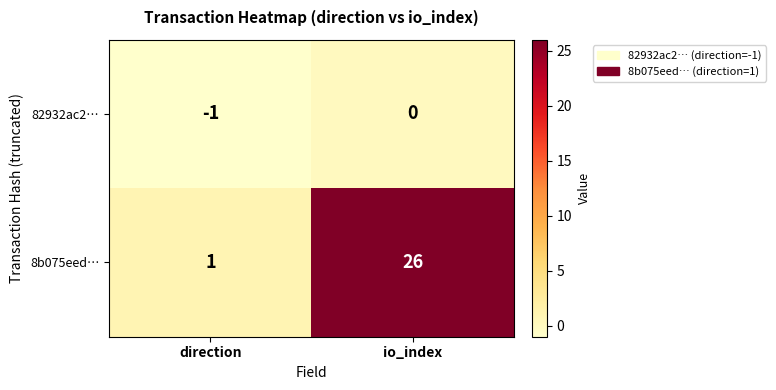

Rank the series by their average value, from highest to lowest.

8b075eed…, 82932ac2…